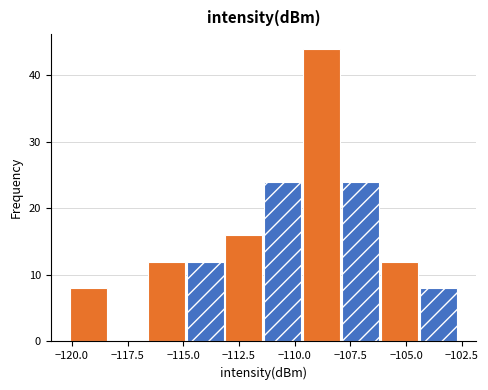

Read against the x-axis, roughly where is the centre of the tallest bar?

-109.0